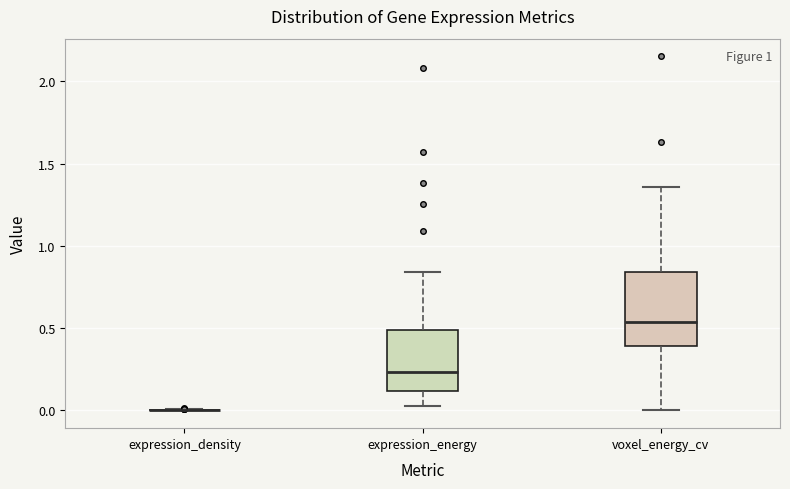

Reading left to right, read every box against the y-axis: the position of its median line, the range the box covers, and the ends of its whiskers. The values are not printed on the chart, so give them approximately, as read against the axis.

expression_density: box collapsed to a line at 0.00, whiskers 0.00 to 0.00
expression_energy: median 0.25, box 0.10 to 0.50, whiskers 0.05 to 0.85
voxel_energy_cv: median 0.55, box 0.40 to 0.85, whiskers 0.00 to 1.35